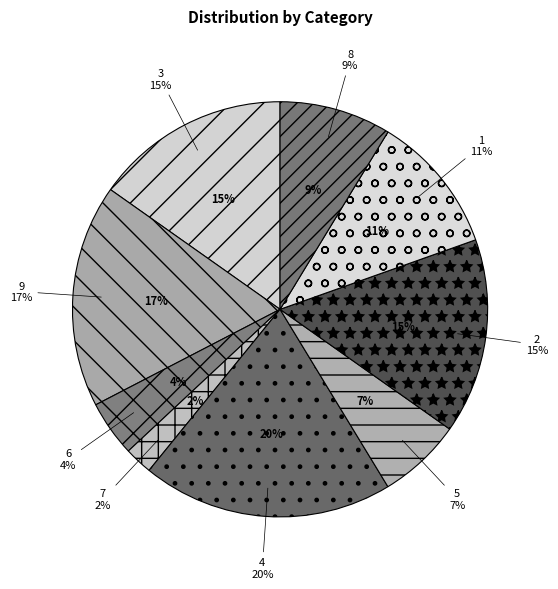

True or false: 1 accounts for 11% of the total.

True